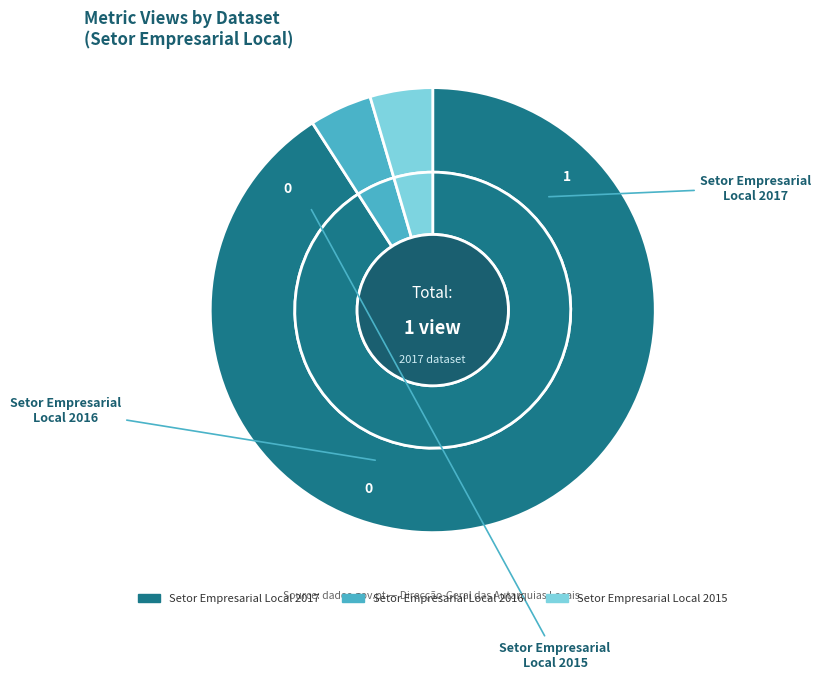

True or false: Setor Empresarial Local 2015 accounts for 0% of the total.

True